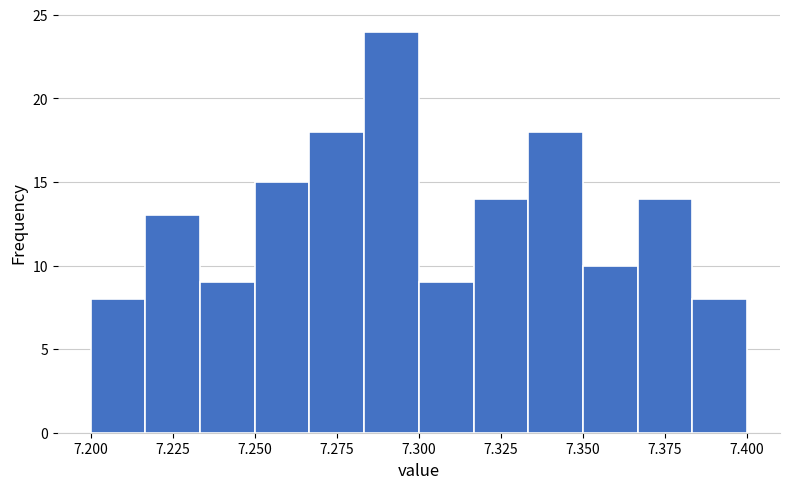

Read against the x-axis, roughly where is the centre of the tallest bar?

7.290